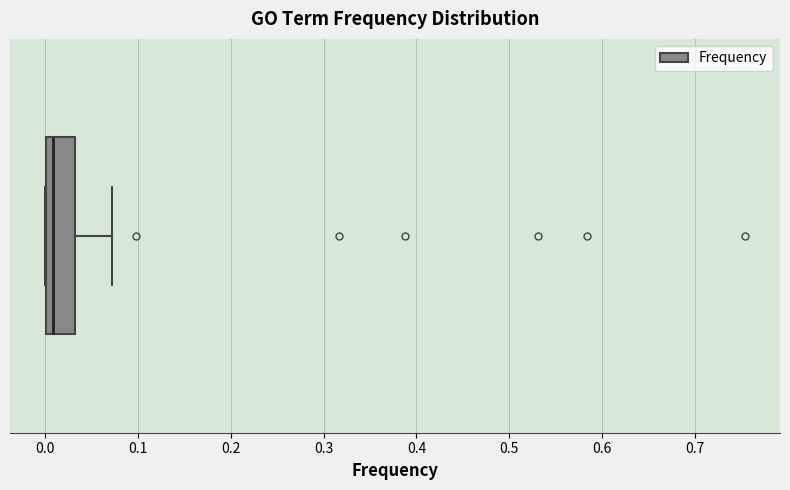

Read this box plot against the x-axis: the position of the median line, the range covered by the box, and the ends of both whiskers. The values are not printed on the chart, so give them approximately, as read against the axis.

median 0.01, box 0.00 to 0.03, whiskers 0.00 to 0.07